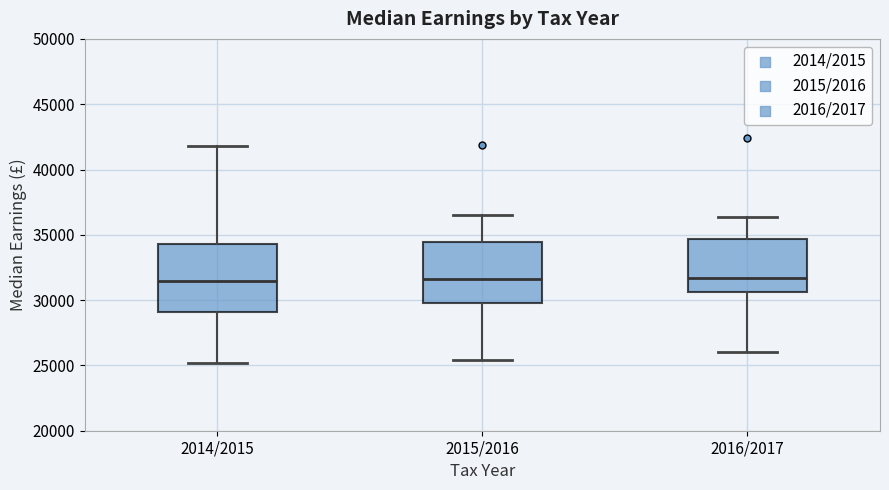

Where is the lower edge of the box for 2015/2016 on the y-axis? The values are not printed on the chart, so give them approximately, as read against the axis.

30000